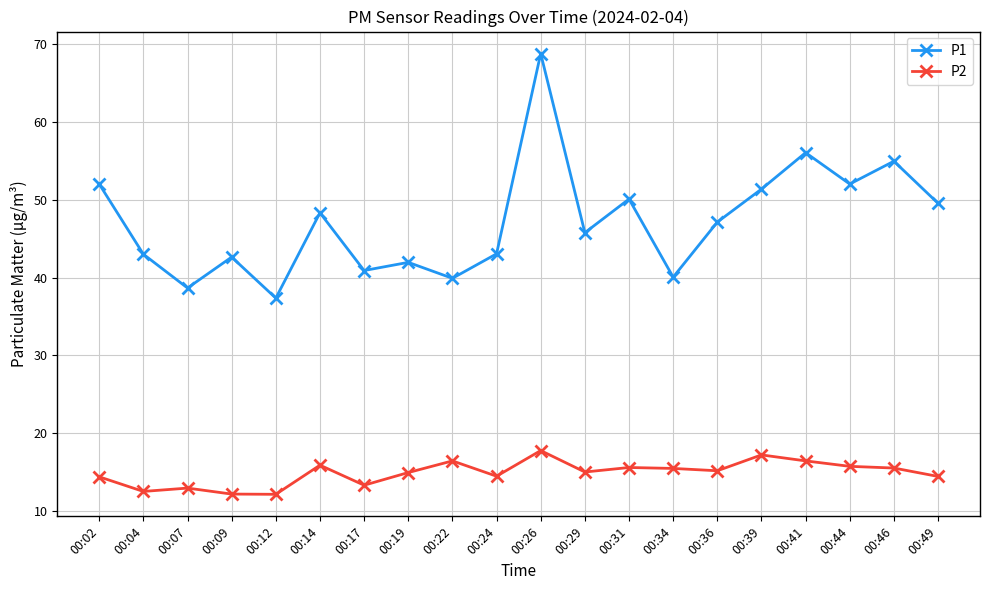

What is the smallest value displayed?

12.1